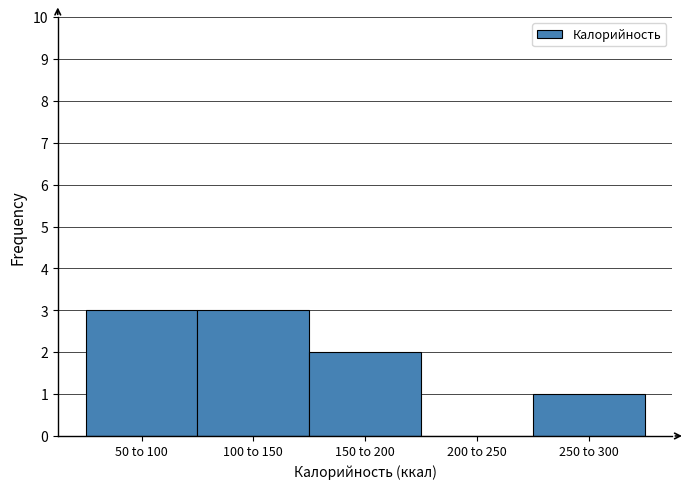

Reading right to left, what are all the values shown in this chart?

250 to 300=1	200 to 250=0	150 to 200=2	100 to 150=3	50 to 100=3